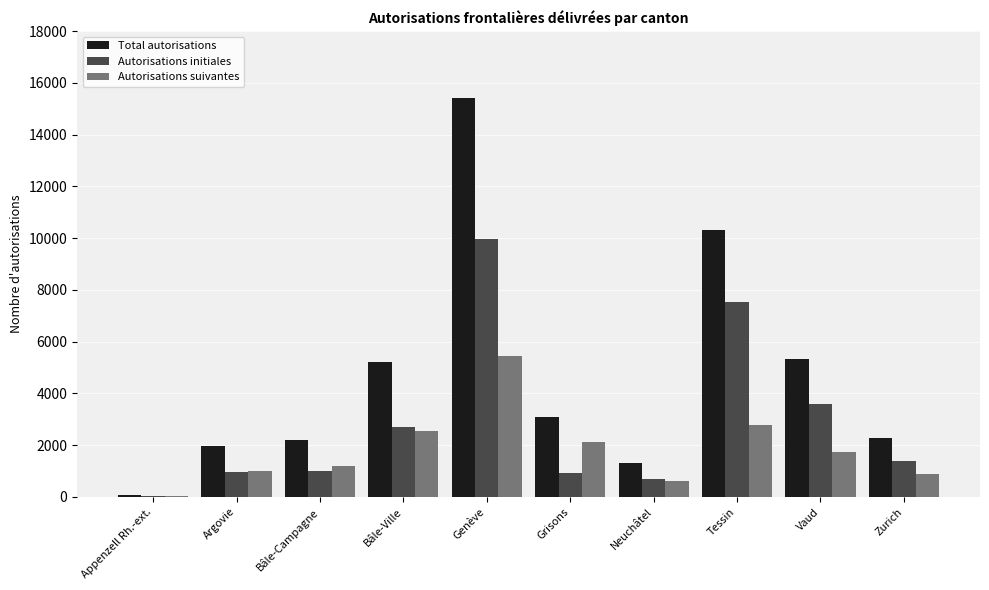

How many groups of bars are there?

10